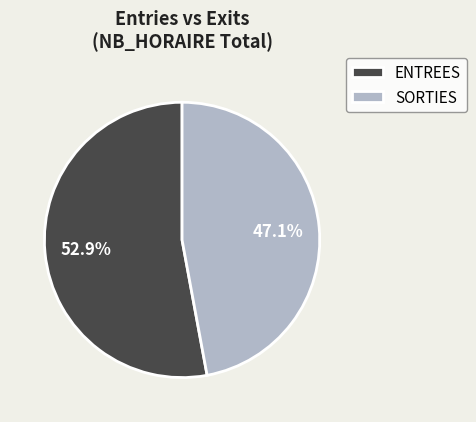

Which has a higher value, SORTIES or ENTREES?

ENTREES